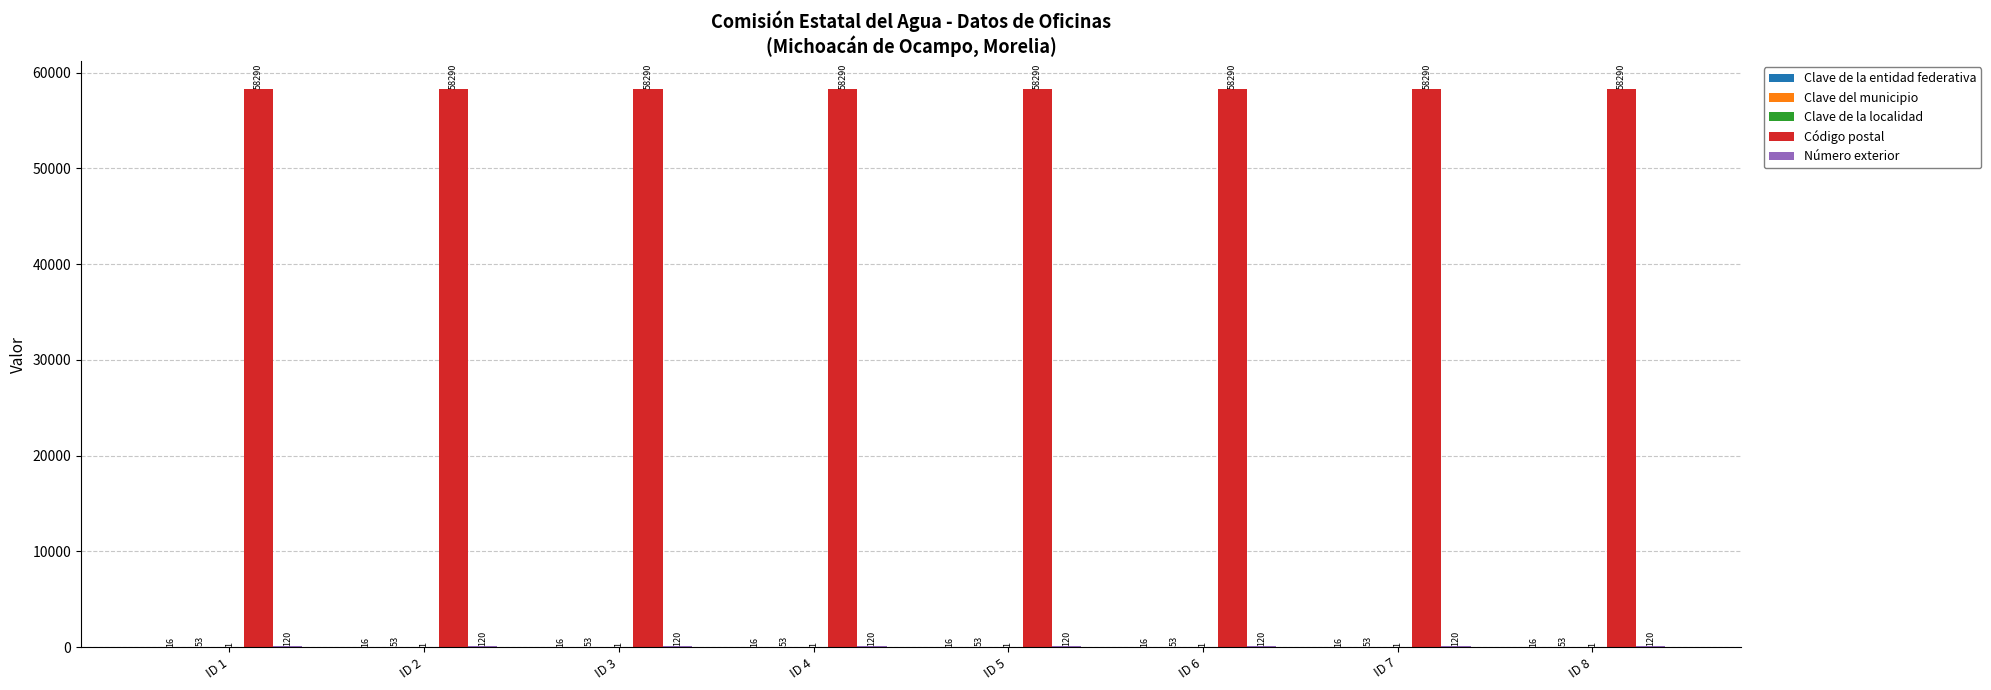

The Código postal series shows 20367 at ID 7. True or false?

False